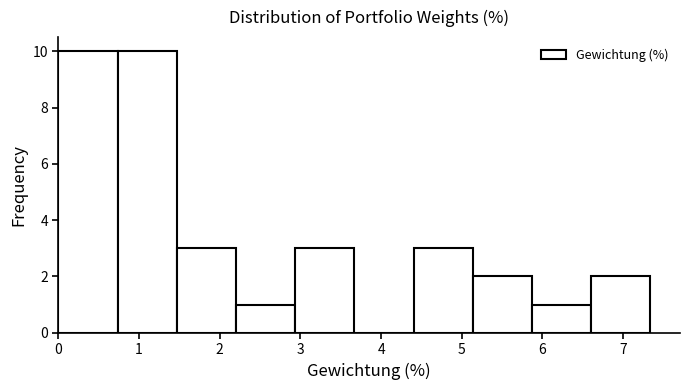

How tall is the bar that spans 4.4 to 5.1 on the x-axis? Neither the bar edges nor the heights are printed on the chart, so give them approximately, as read against the axes.

3